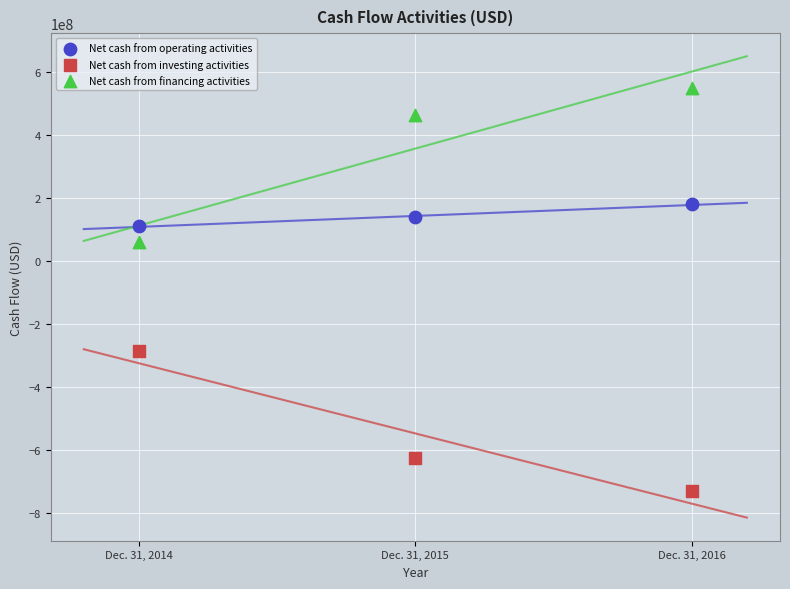

In the Net cash from financing activities series, what Y value is closest to 305050000?

463200000